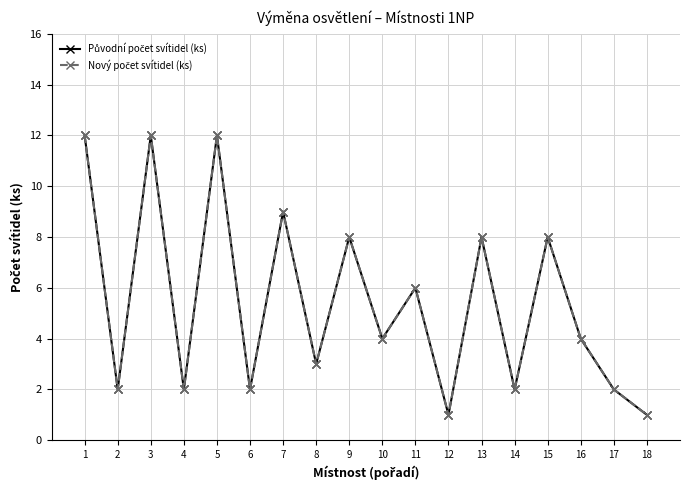

Is this an area chart (filled region under the line)?

No